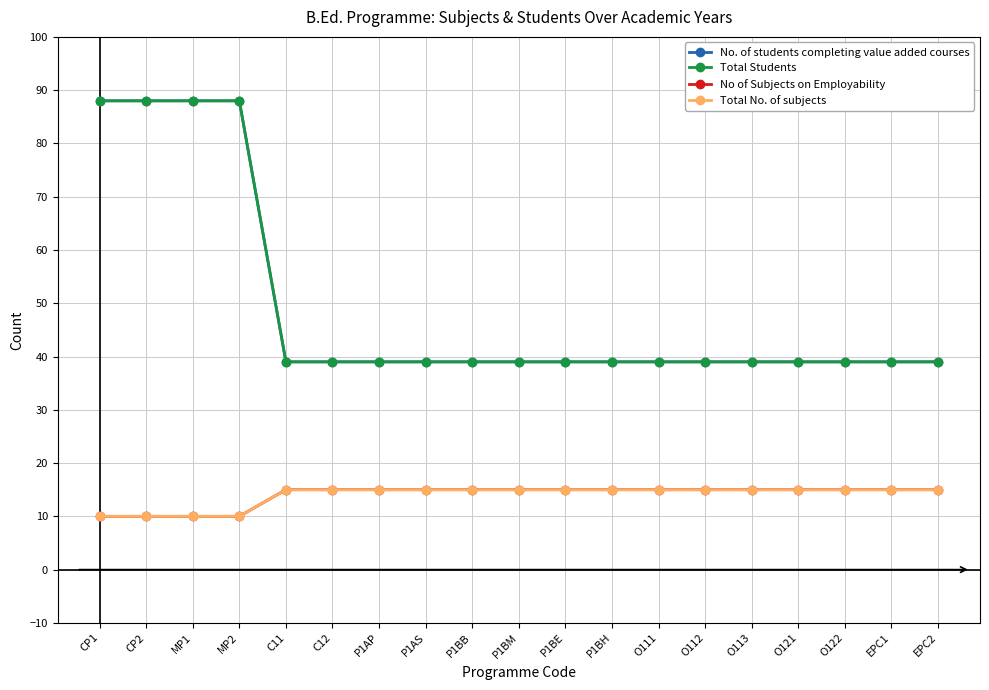

What is the value of the Total No. of subjects point at the 12th from the left?

15